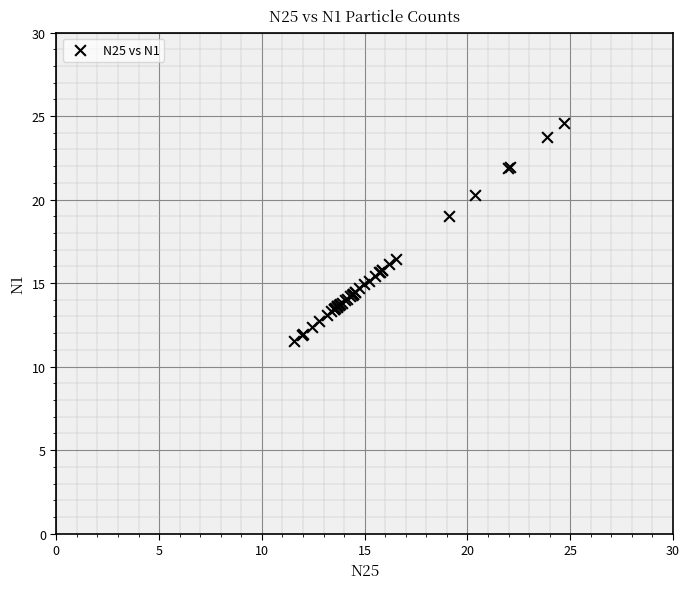

What Y value in the scatter plot is closest to 18?

19.0